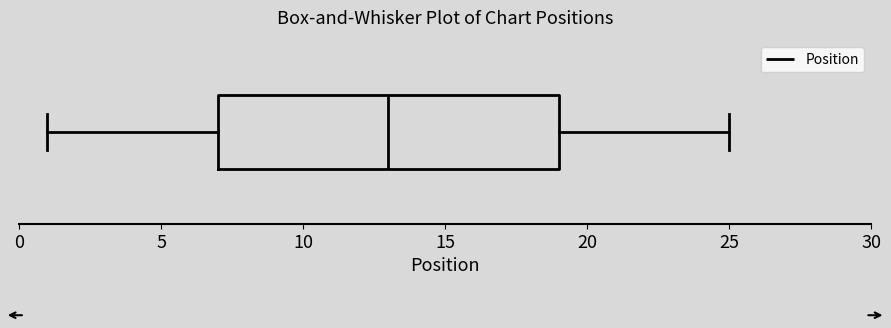

Transcribe this box plot: give where the median line is, the range the box spans, and where the two whiskers end, as read against the x-axis. The values are not printed on the chart, so give them approximately, as read against the axis.

median 13, box 7 to 19, whiskers 1 to 25